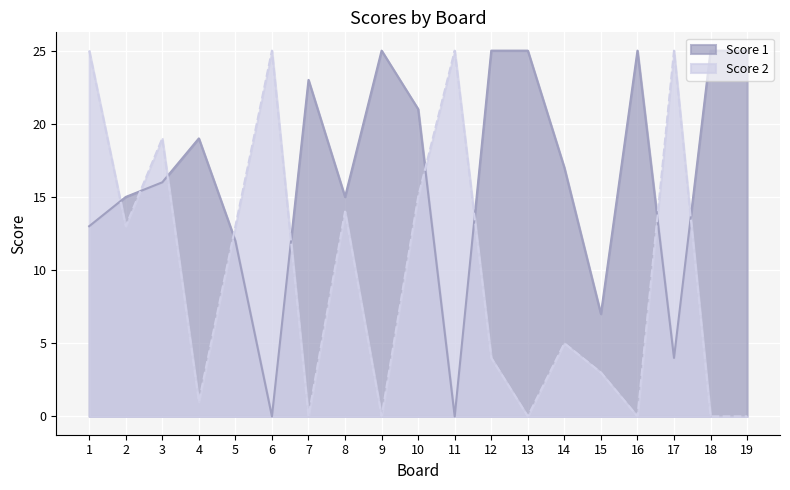

Where is Score 2 nearest to the value 12?

2